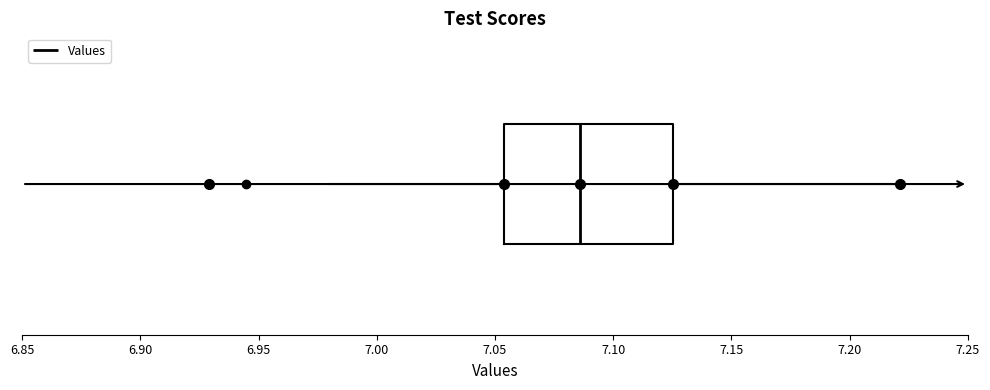

Read this box plot against the x-axis: the position of the median line, the range covered by the box, and the ends of both whiskers. The values are not printed on the chart, so give them approximately, as read against the axis.

median 7.085, box 7.055 to 7.125, whiskers 6.980 to 7.220